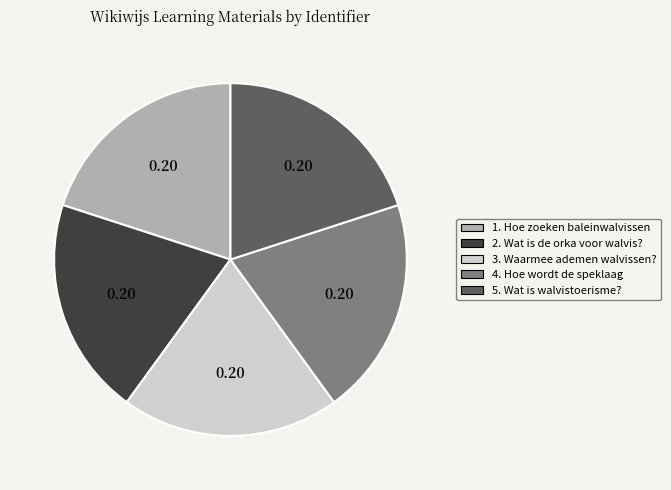

Is it true that 5. Wat is walvistoerisme? is 11% of the pie?

False